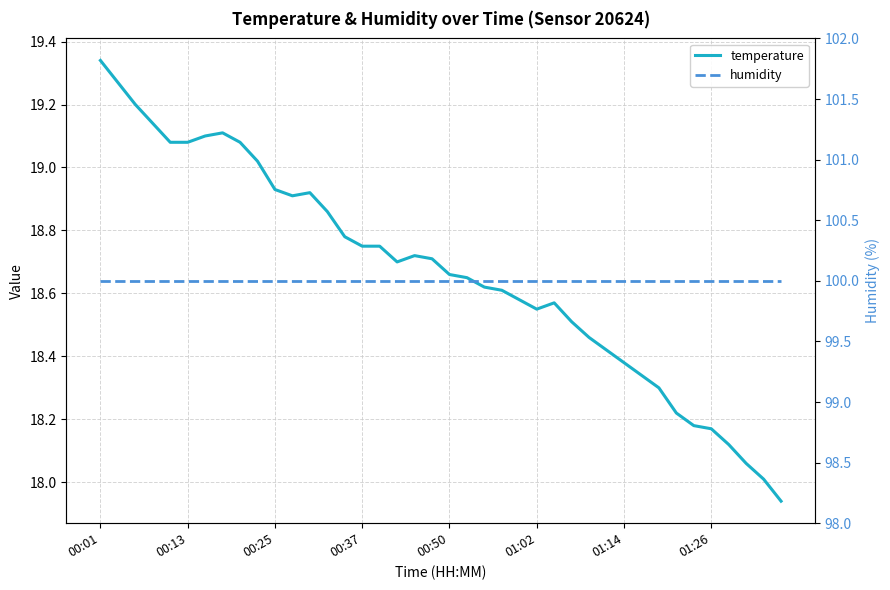

Is this an area chart (filled region under the line)?

No